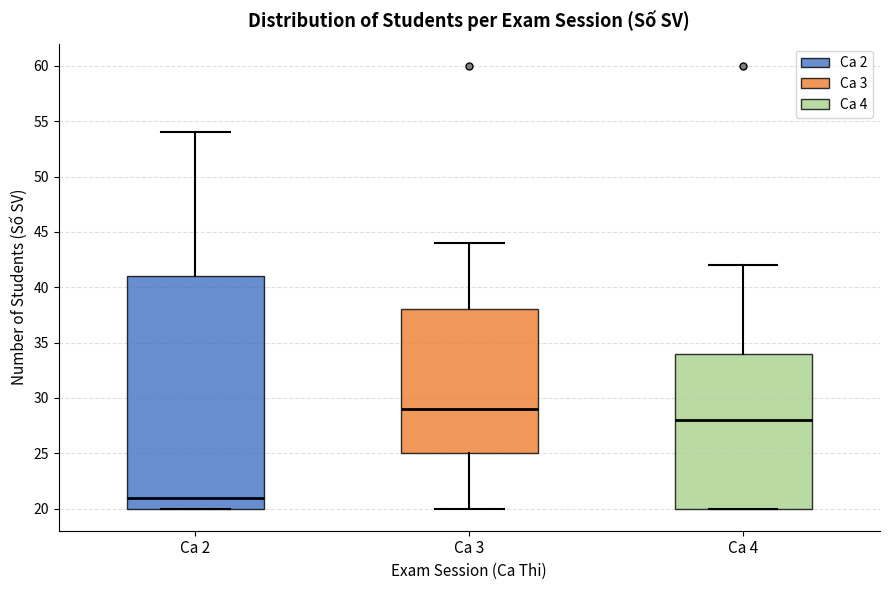

Where does the median line of the box for Ca 4 sit on the y-axis? The values are not printed on the chart, so give them approximately, as read against the axis.

28